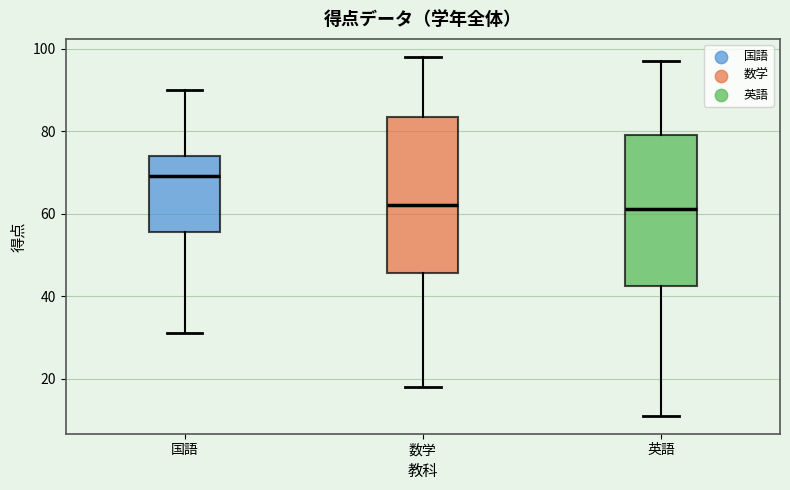

Reading left to right, read every box against the y-axis: the position of its median line, the range the box covers, and the ends of its whiskers. The values are not printed on the chart, so give them approximately, as read against the axis.

国語: median 70, box 56 to 74, whiskers 32 to 90
数学: median 62, box 46 to 84, whiskers 18 to 98
英語: median 62, box 42 to 80, whiskers 12 to 98